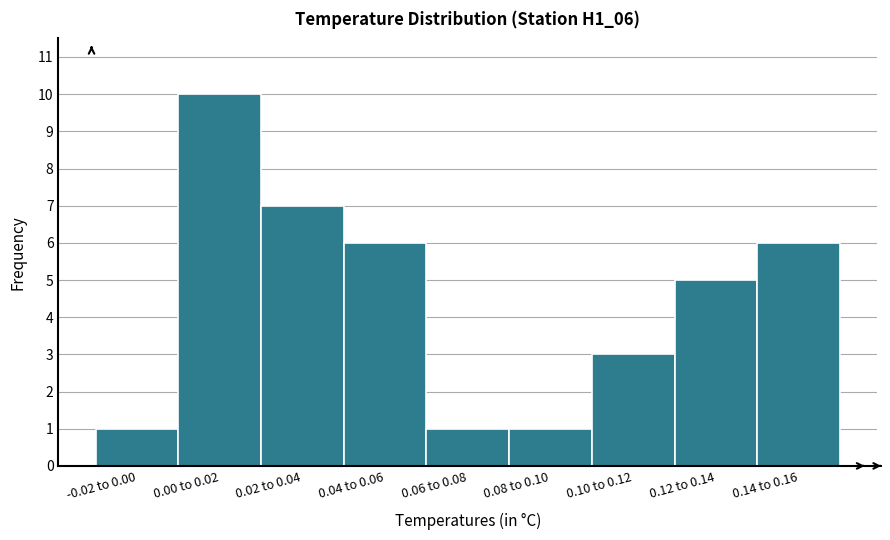

Reading left to right, transcribe all the data shown in this chart.

-0.02 to 0.00=1	0.00 to 0.02=10	0.02 to 0.04=7	0.04 to 0.06=6	0.06 to 0.08=1	0.08 to 0.10=1	0.10 to 0.12=3	0.12 to 0.14=5	0.14 to 0.16=6